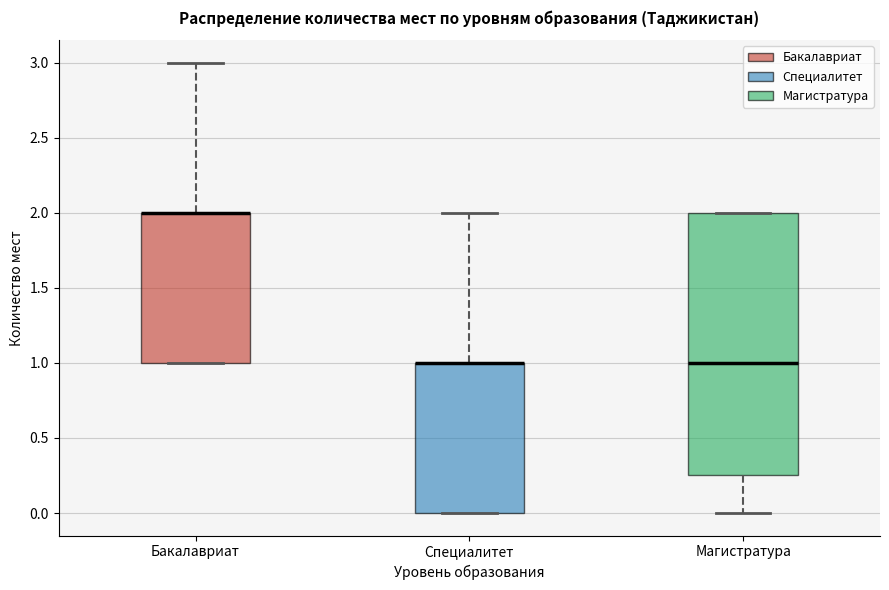

Reading left to right, transcribe this box plot: for each box, give where its median line is, the range the box spans, and where its two whiskers end, as read against the y-axis. The values are not printed on the chart, so give them approximately, as read against the axis.

Бакалавриат: median 2.00 (drawn on the box's upper edge), box 1.00 to 2.00, whiskers 1.00 to 3.00
Специалитет: median 1.00 (drawn on the box's upper edge), box 0.00 to 1.00, whiskers 0.00 to 2.00
Магистратура: median 1.00, box 0.25 to 2.00, whiskers 0.00 to 2.00